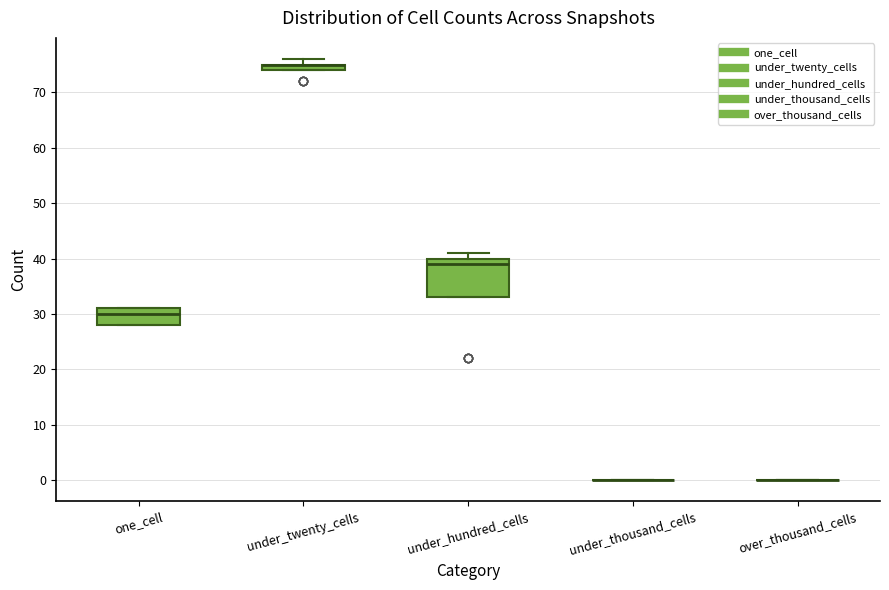

Comparing the boxes themselves (not the whiskers), which one is the tallest?

under_hundred_cells